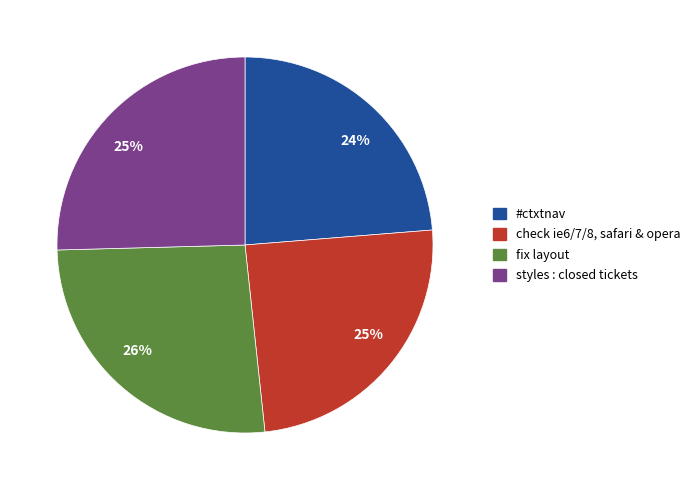

To the nearest percent, what is the average slice percentage?

25%